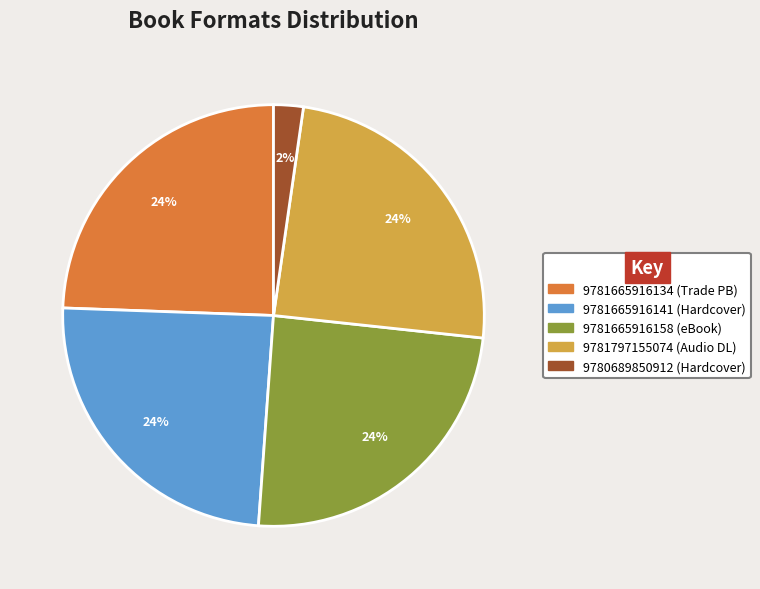

The 9780689850912 slice represents 8% of the pie. True or false?

False